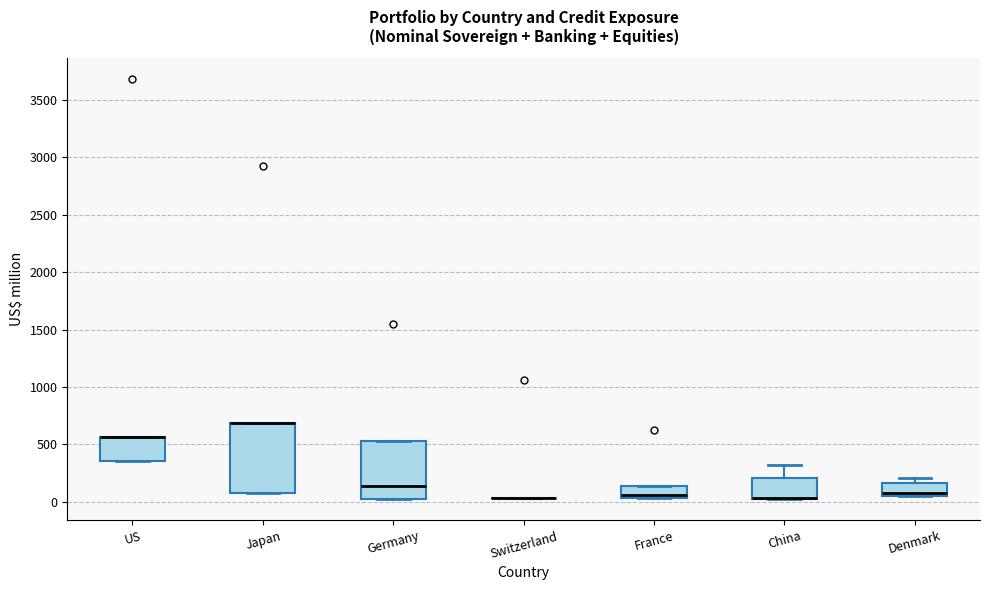

Which box is the tallest, from its lower edge to its upper edge?

Japan